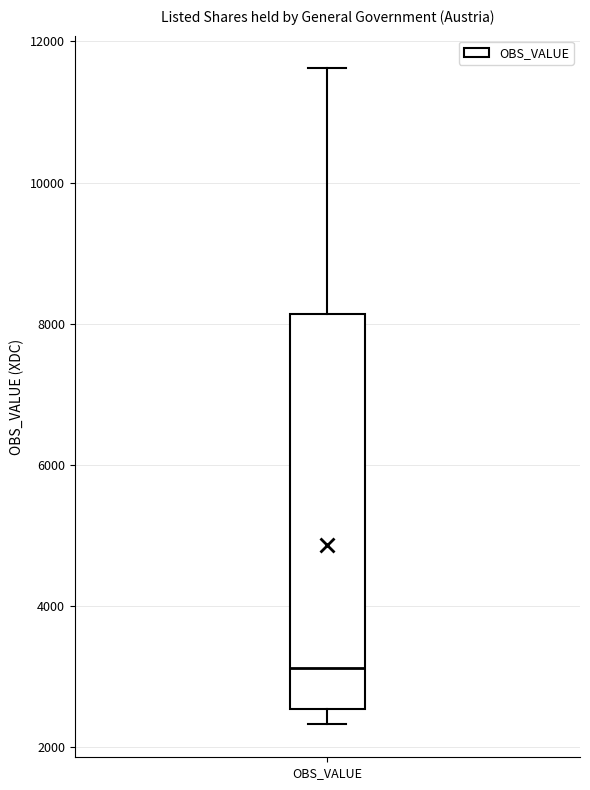

Transcribe this box plot: give where the median line is, the range the box spans, and where the two whiskers end, as read against the y-axis. The values are not printed on the chart, so give them approximately, as read against the axis.

median 3200, box 2600 to 8200, whiskers 2400 to 11600